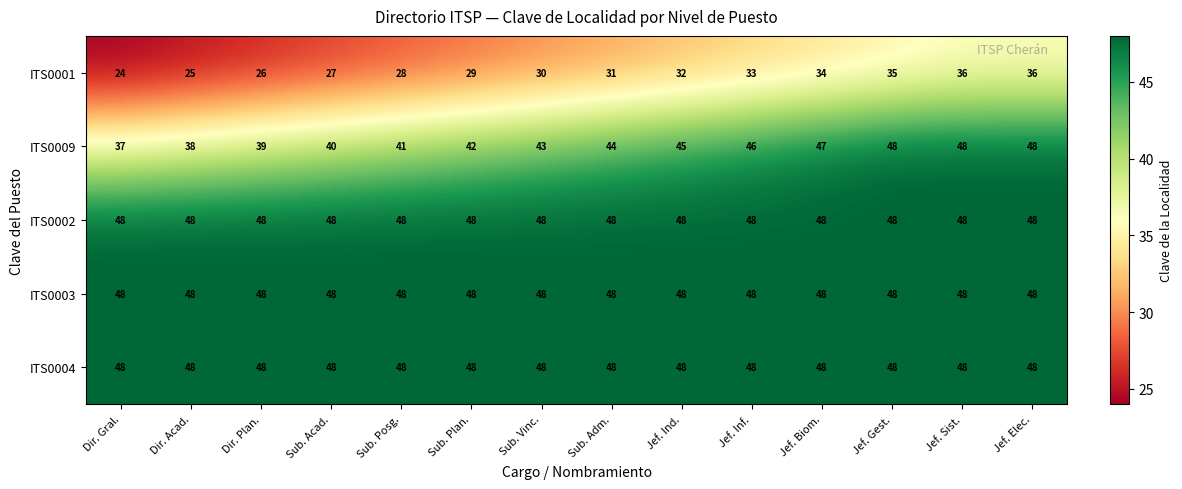

Which series has the largest range (max minus min)?

ITS0001